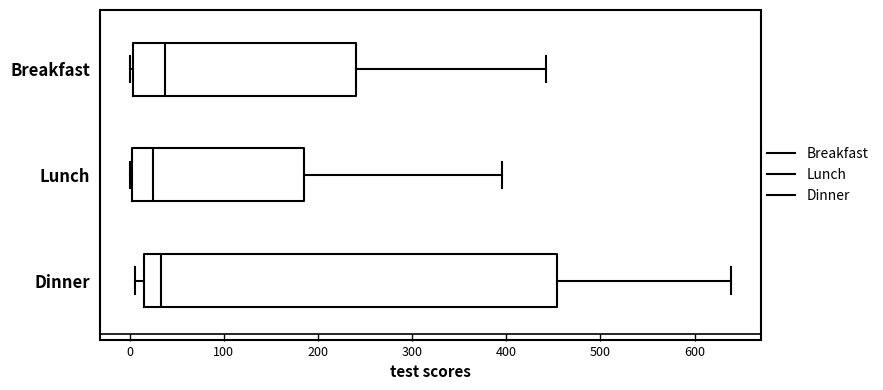

Comparing the boxes themselves (not the whiskers), which one is the widest?

Dinner